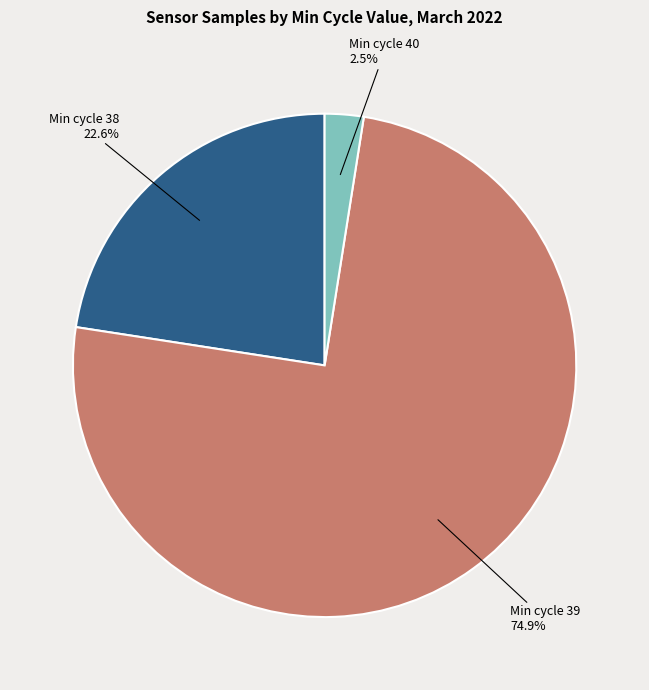

Does any single category account for the majority?

Yes